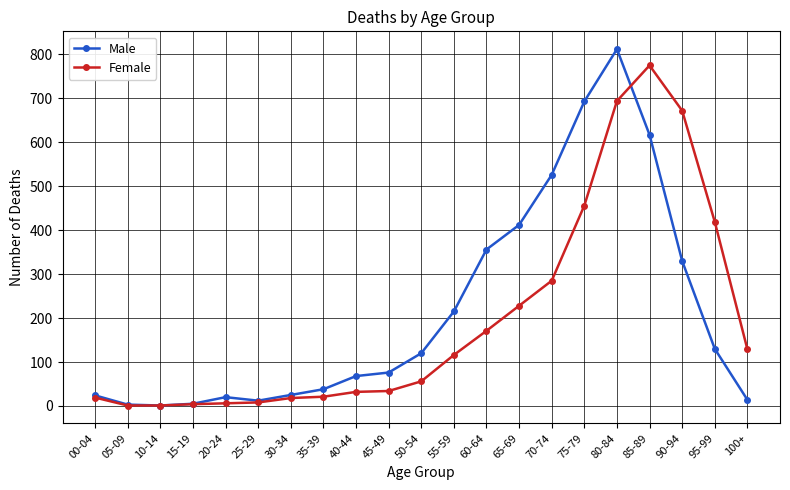

At how many categories does at least one series exceed 195?

9